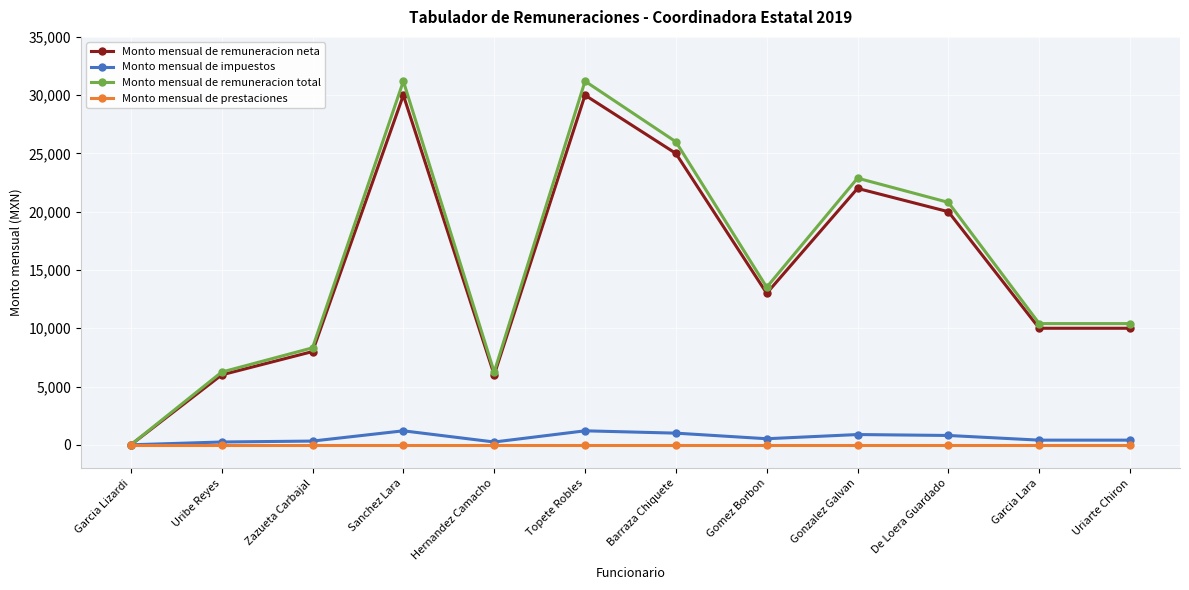

At which label is Monto mensual de remuneracion total closest to 15600?

Gomez Borbon